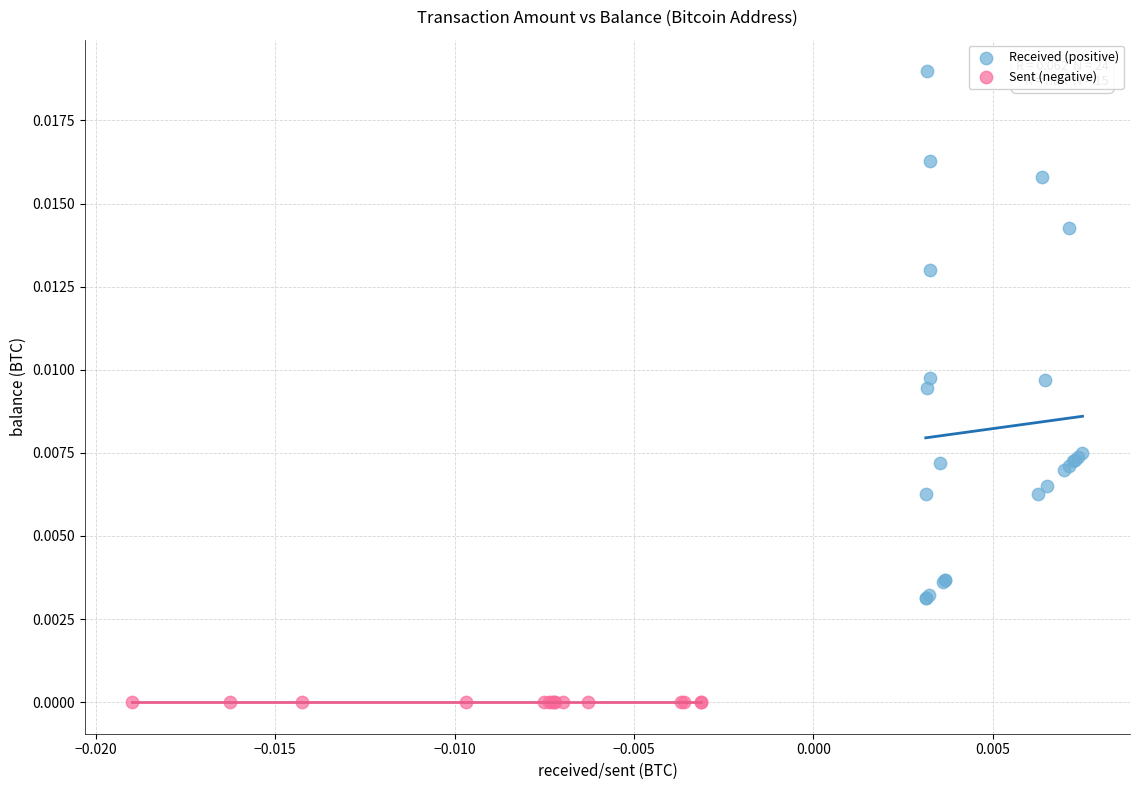

What are all the series names shown in the legend?

Received (positive), Sent (negative)